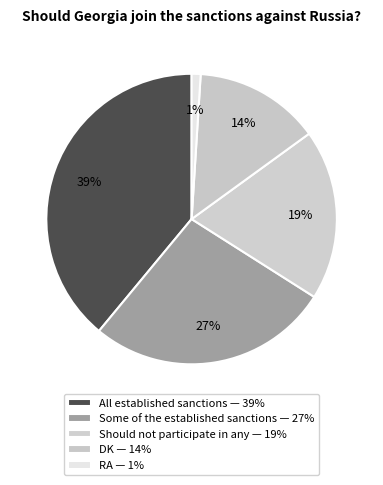

How many slices are in this pie chart?

5